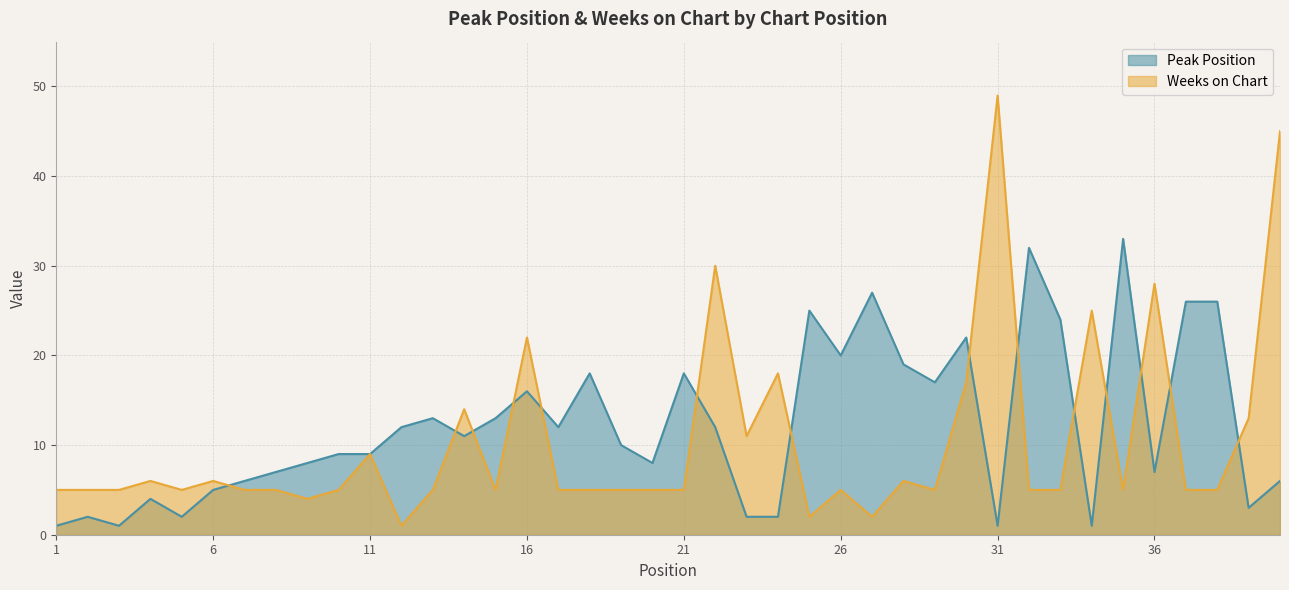

What is the maximum value shown in the chart?

49